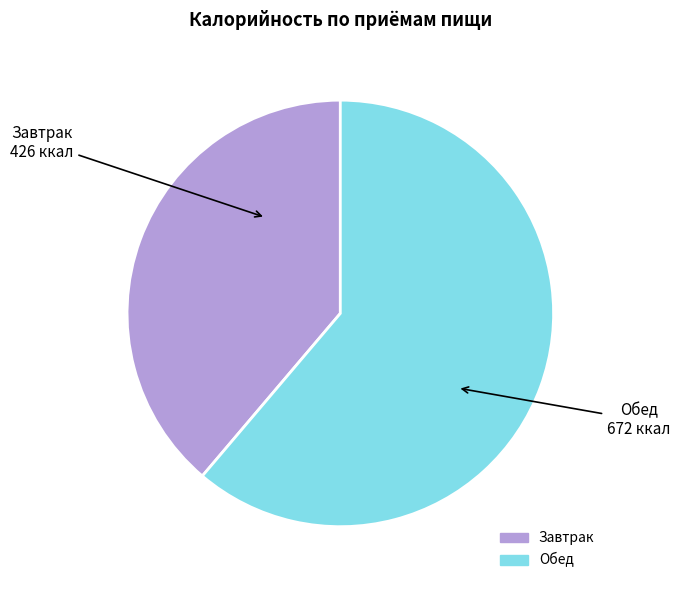

Is the sum of Обед and Завтрак greater than half?

Yes